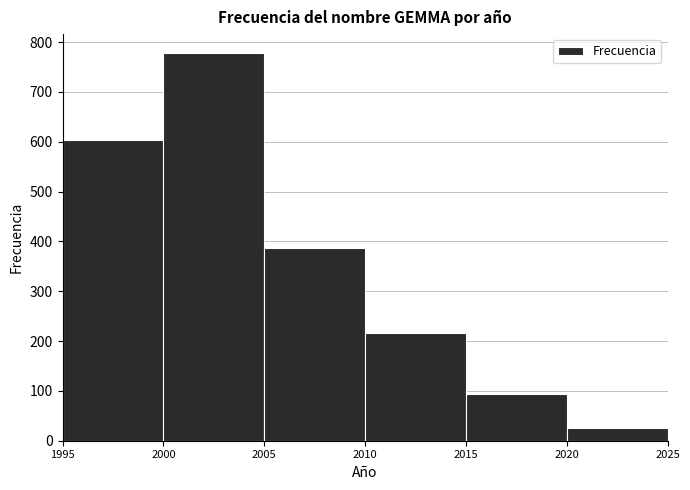

How tall is the bar that spans 2020 to 2025 on the x-axis? The values are not printed on the chart, so give them approximately, as read against the axis.

30